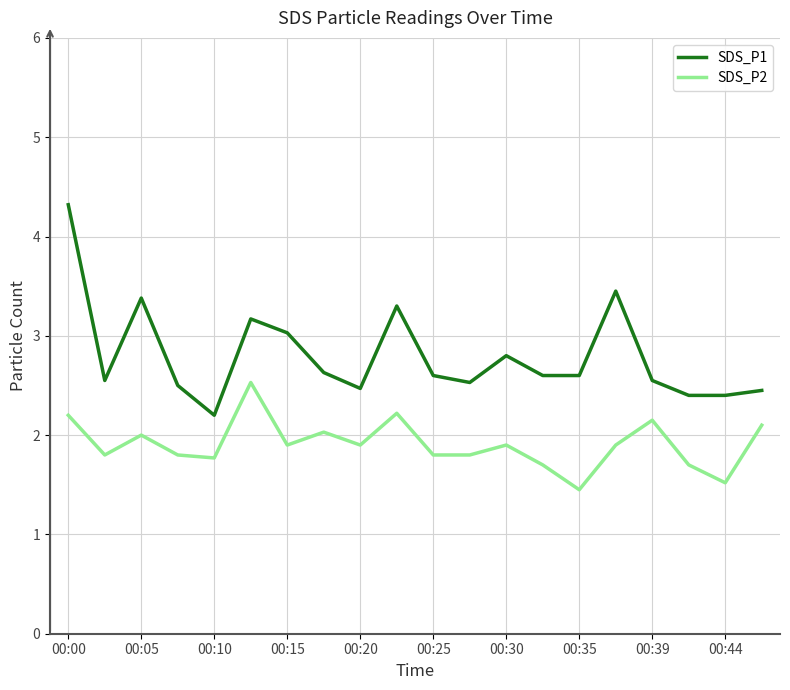

What is the maximum value for SDS_P2?

2.5